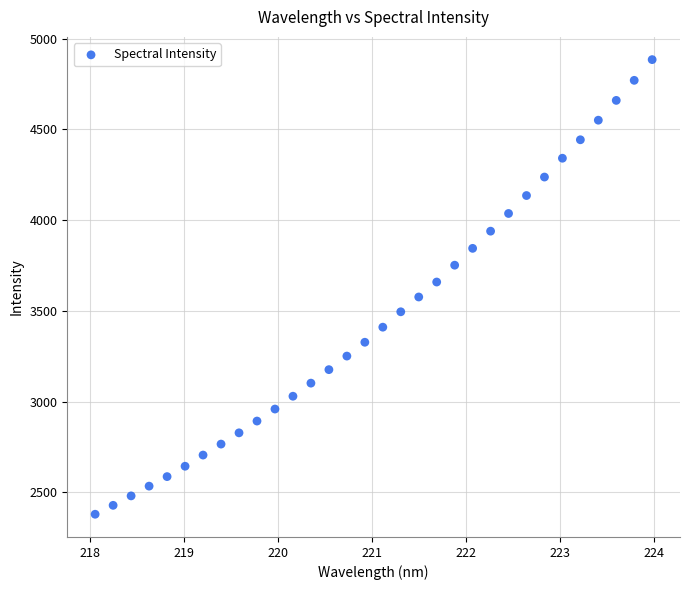

What is the range of Y values (max minus min)?

2505.2